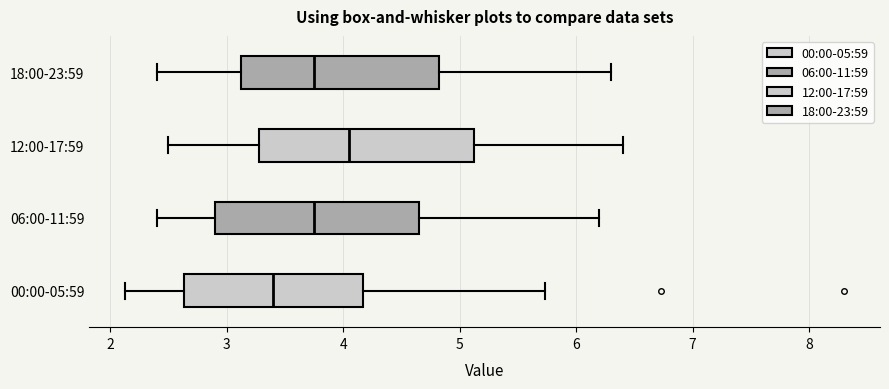

Which box has the furthest to the right median line?

12:00-17:59